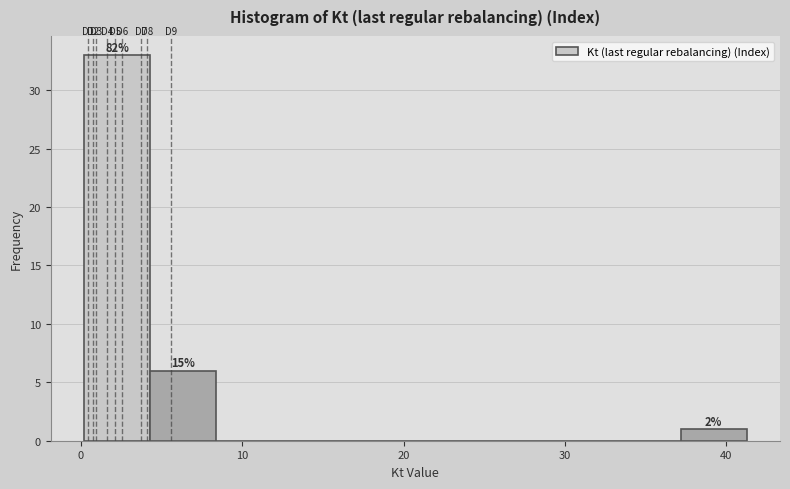

Which range on the x-axis has the tallest bar?

0 to 4